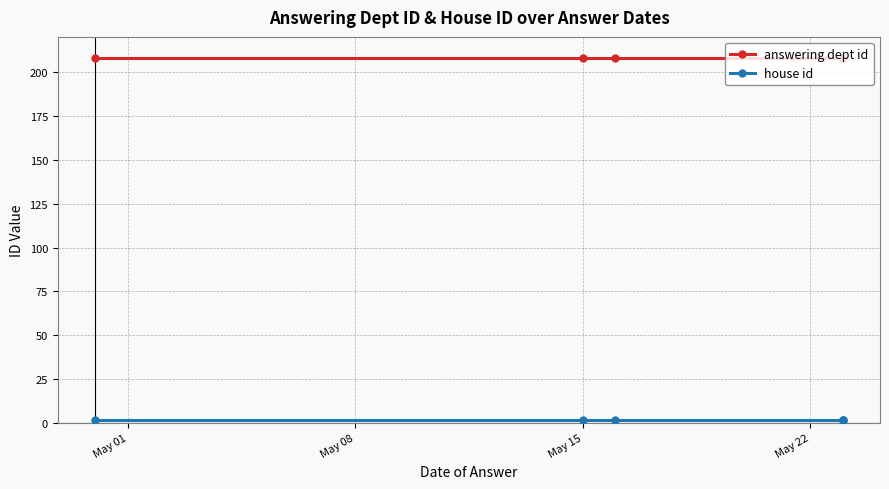

Which series has the largest total across all categories?

answering dept id